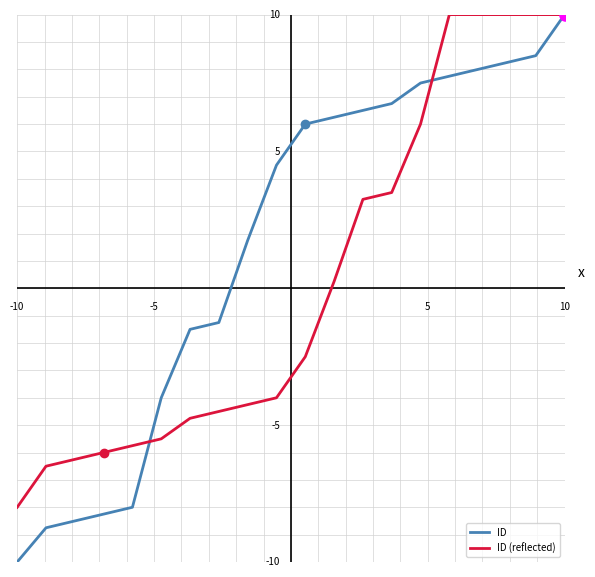

List the series in order of their peak value, lowest first.

ID, ID (reflected)